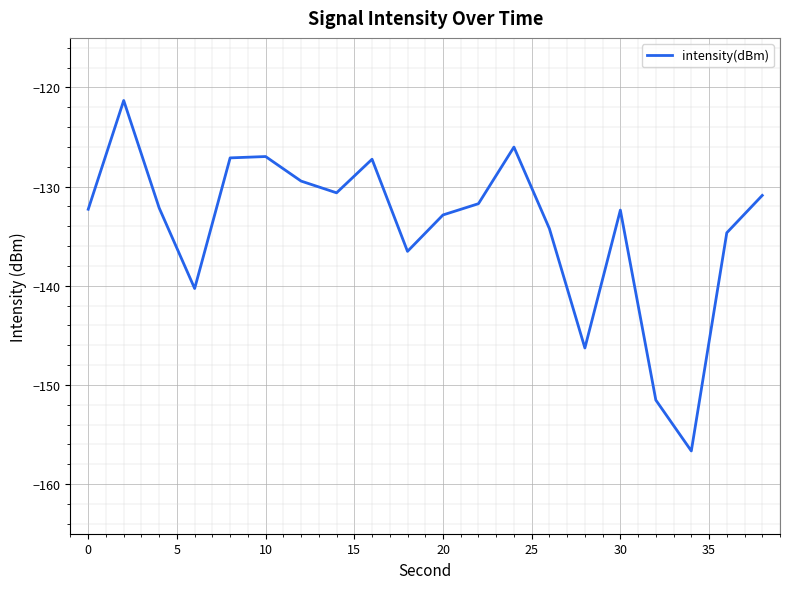

What is the greatest value displayed?

-121.3